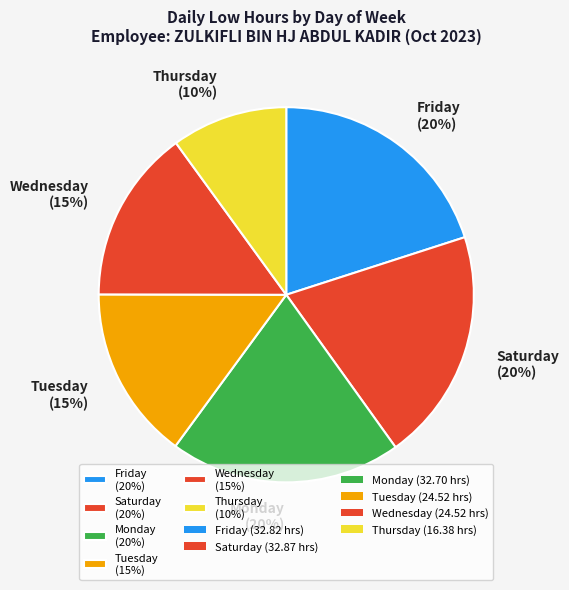

How many segments does this pie chart have?

6